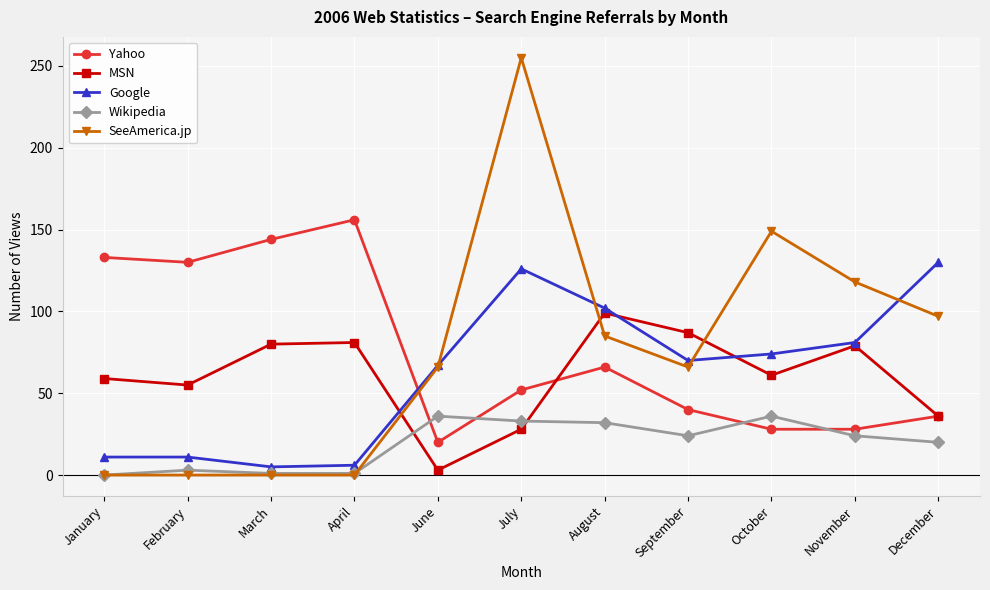

Is it true that SeeAmerica.jp equals 149 at October?

True